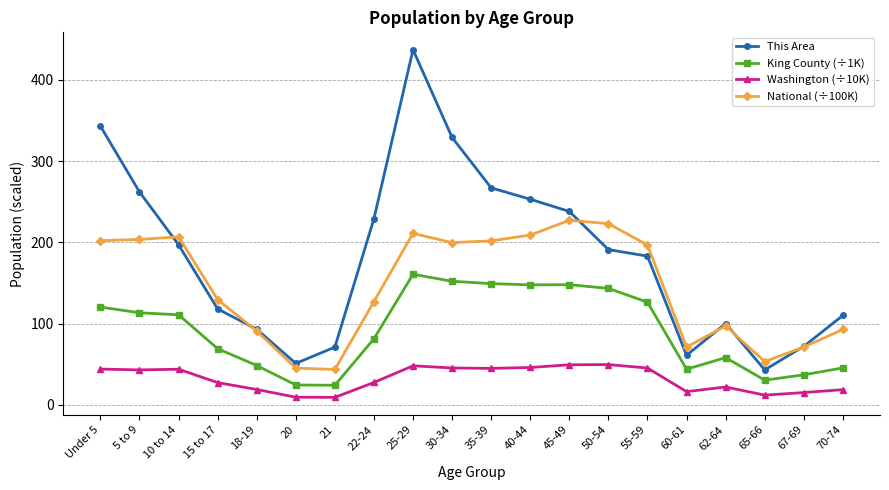

What is the approximate value of Washington (÷10K) at 30-34?

45.3